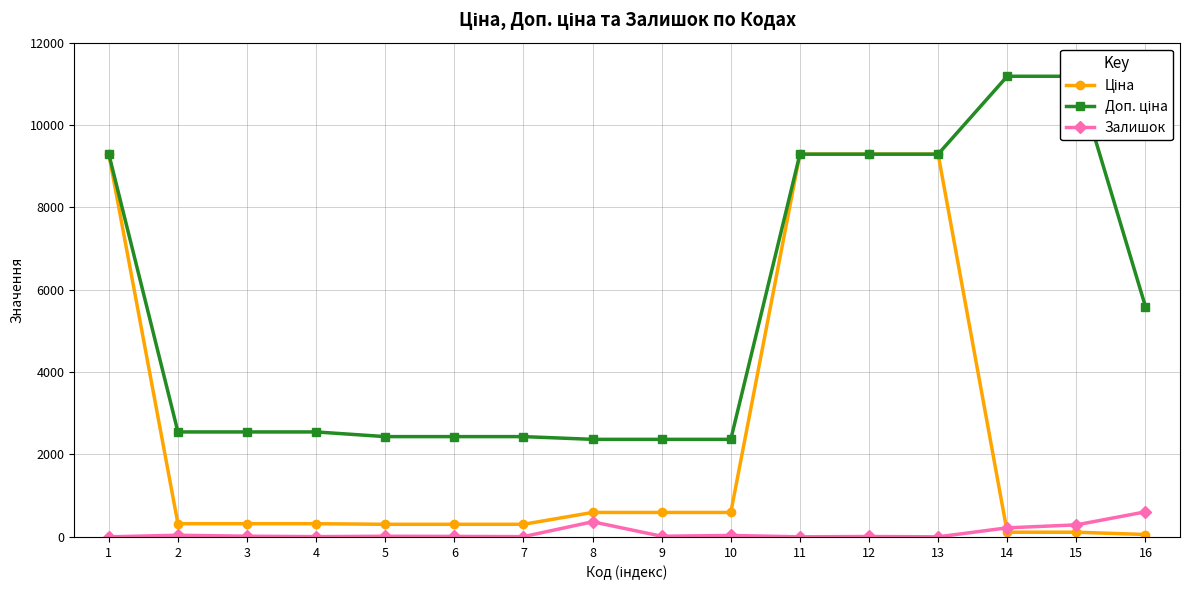

List the series in order of their peak value, highest first.

Доп. ціна, Ціна, Залишок